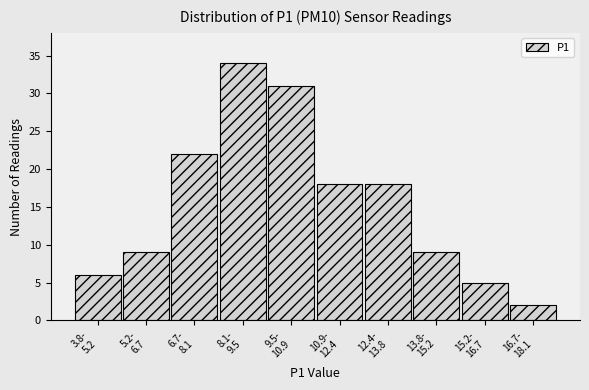

Reading right to left, transcribe all the data shown in this chart.

2	5	9	18	18	31	34	22	9	6